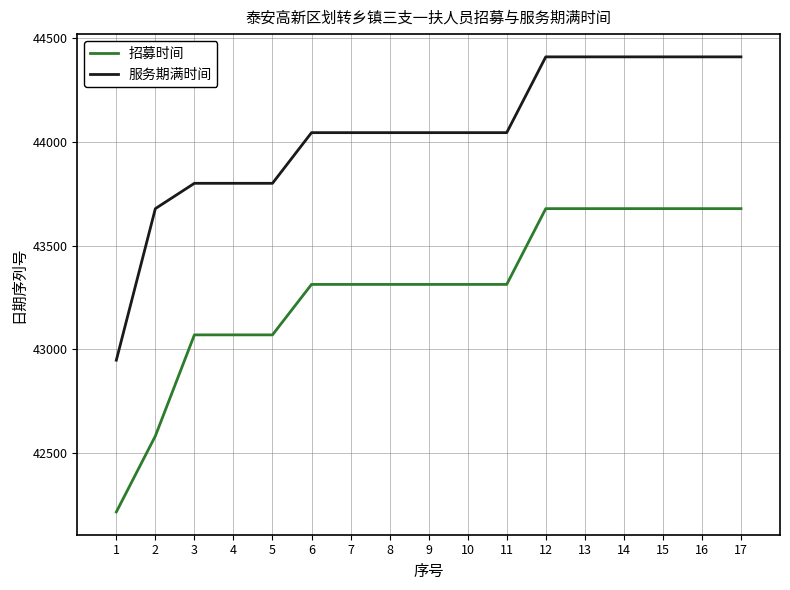

What is the difference between the highest and lowest values at 3?

730